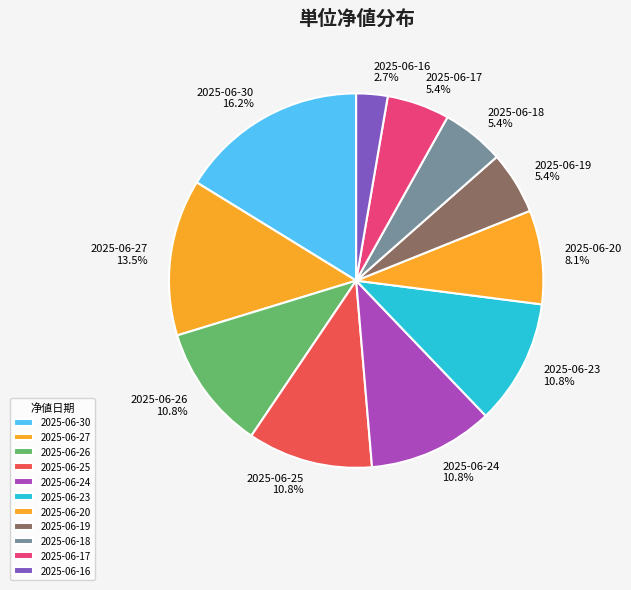

What percentage do 2025-06-20 and 2025-06-26 together represent?

18.9%